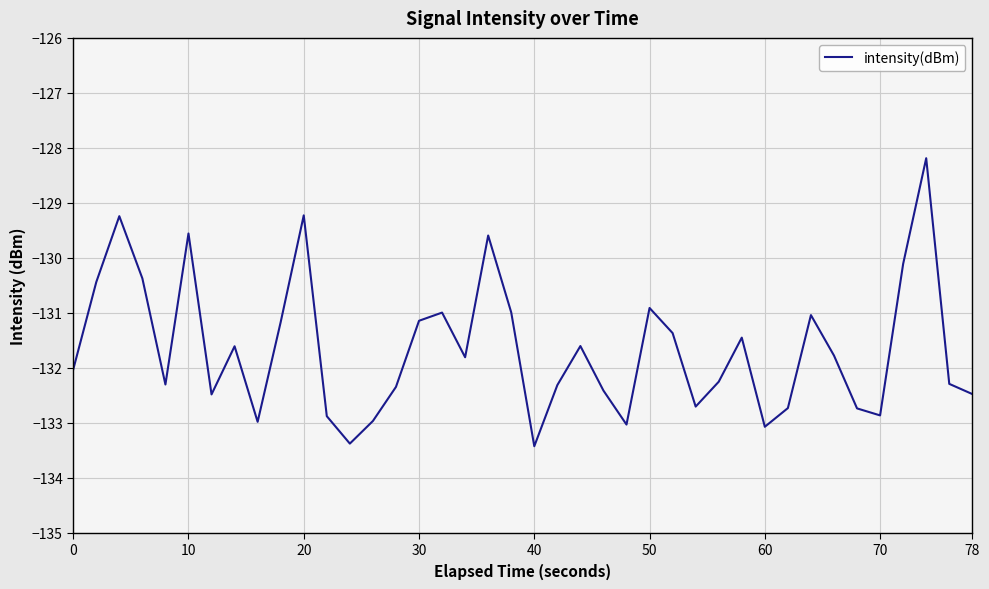

Count the number of categories in the chart.

40